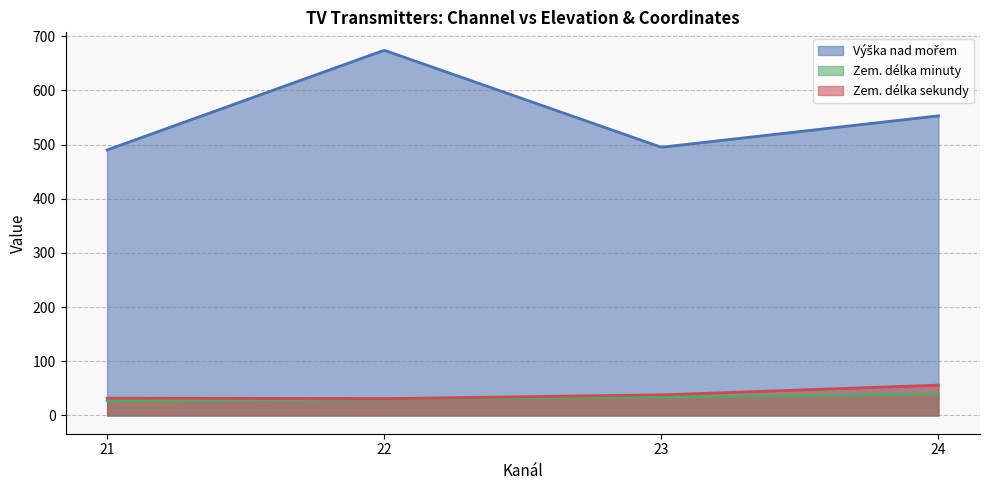

What is the lowest value of the Zem. délka sekundy series?

31.0